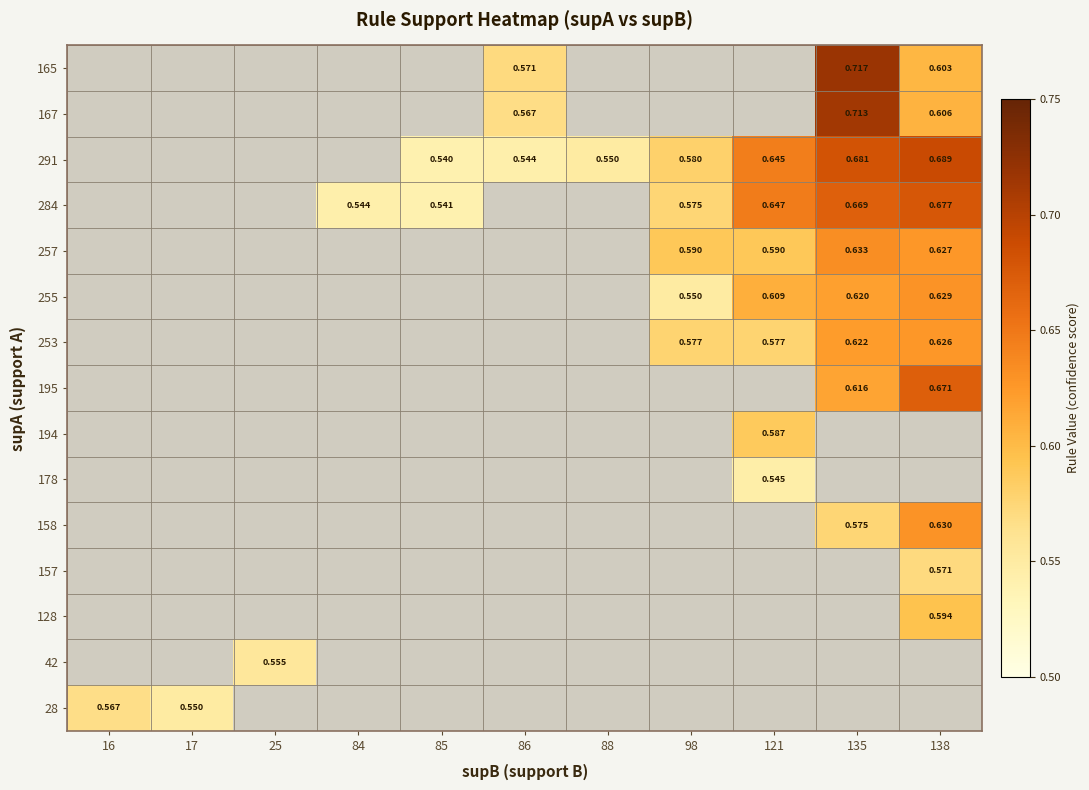

Which category has the highest value across all series?

135